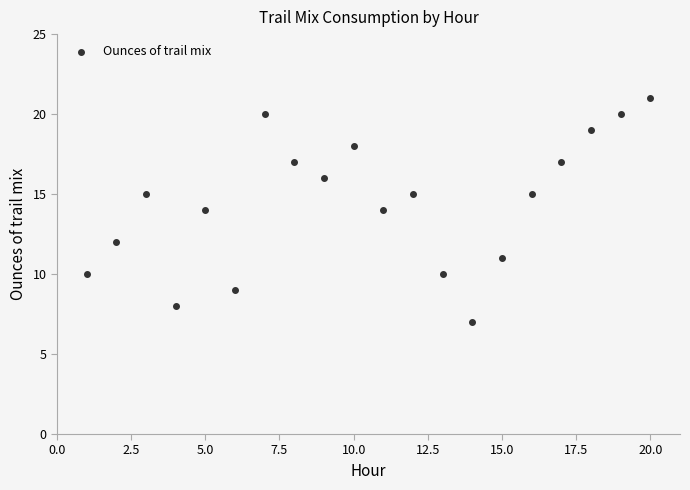

What is the range of X values (max minus min)?

19